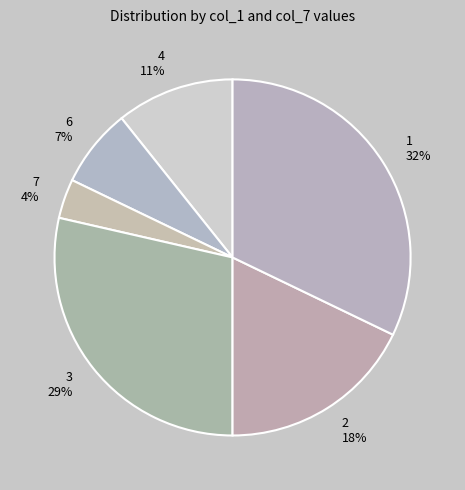

Count the number of slices in the pie.

6